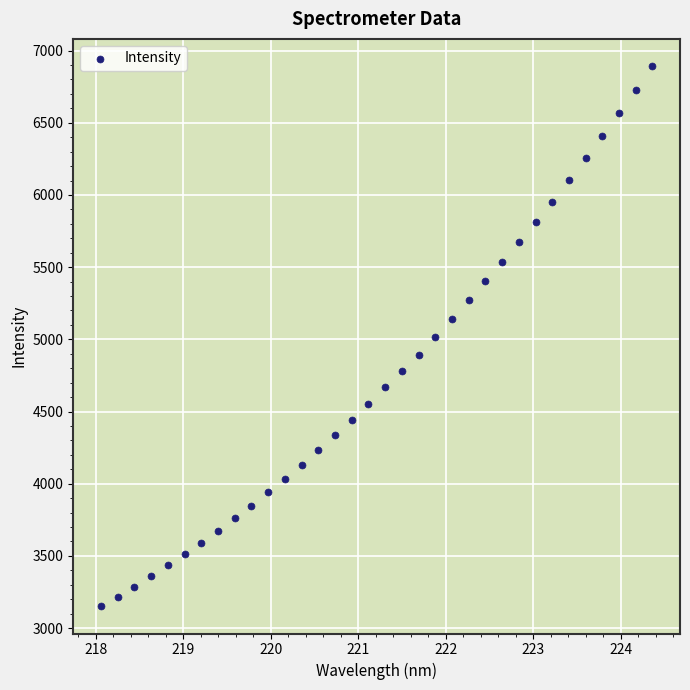

What is the range of X values (max minus min)?

6.3